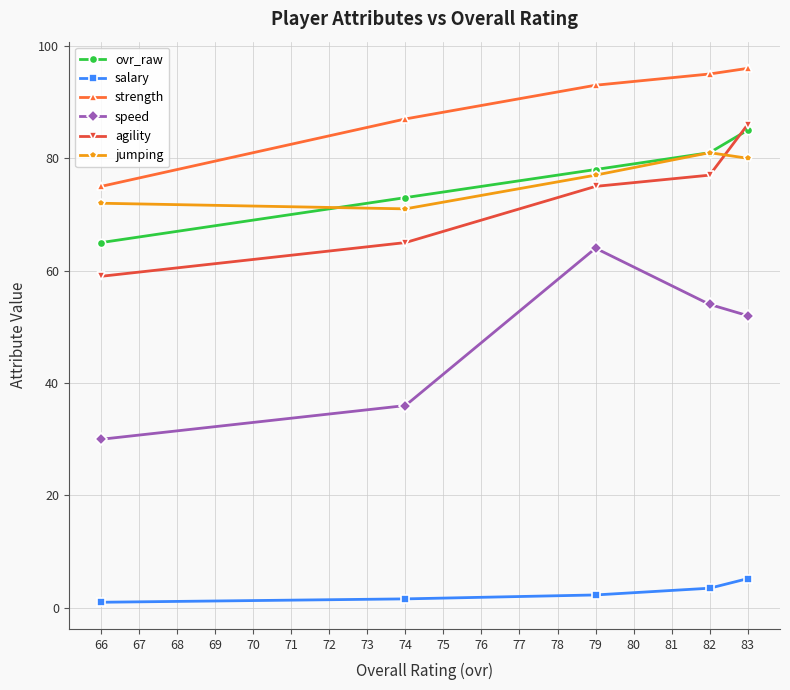

True or false: speed and agility cross at least once.

False